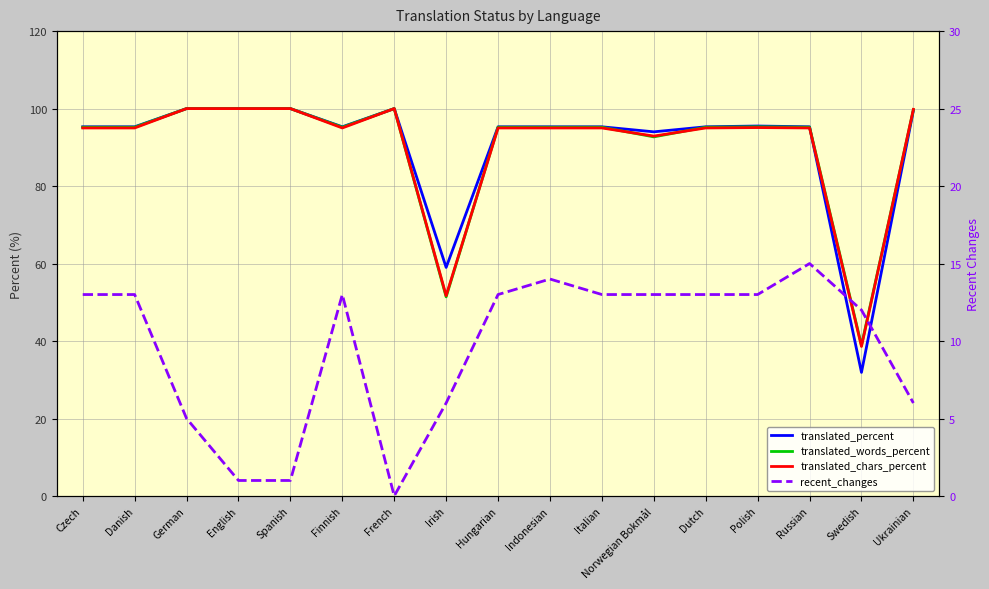

Where does the translated_words_percent series first go above 95?

Czech